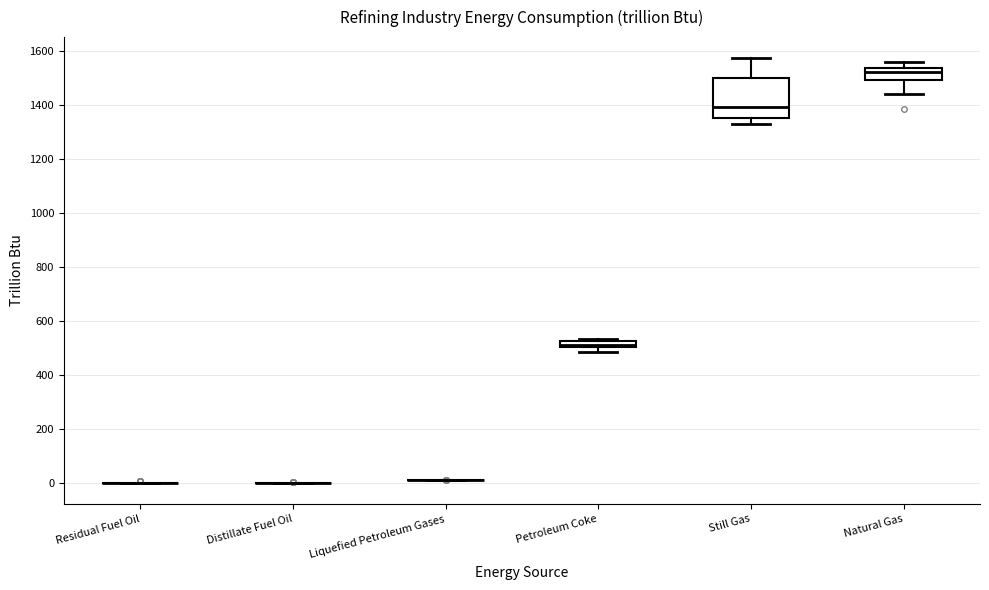

Which box is the tallest, from its lower edge to its upper edge?

Still Gas